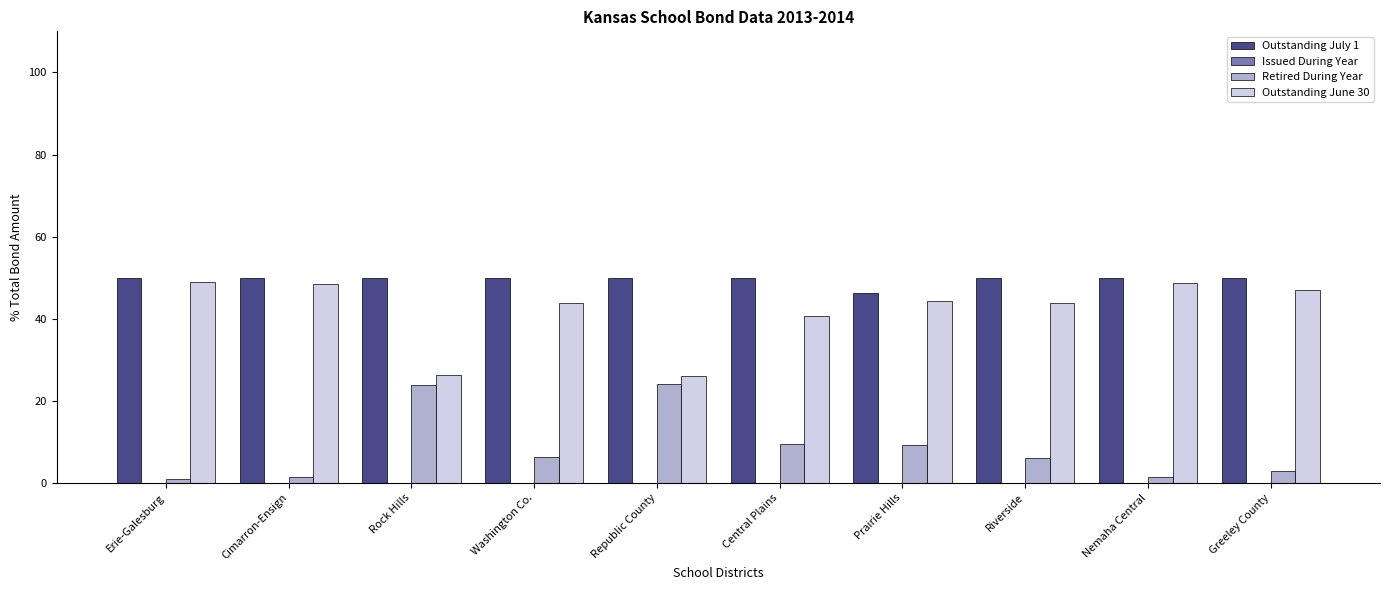

What is the spread (max minus min) of values at Washington Co.?

43.8